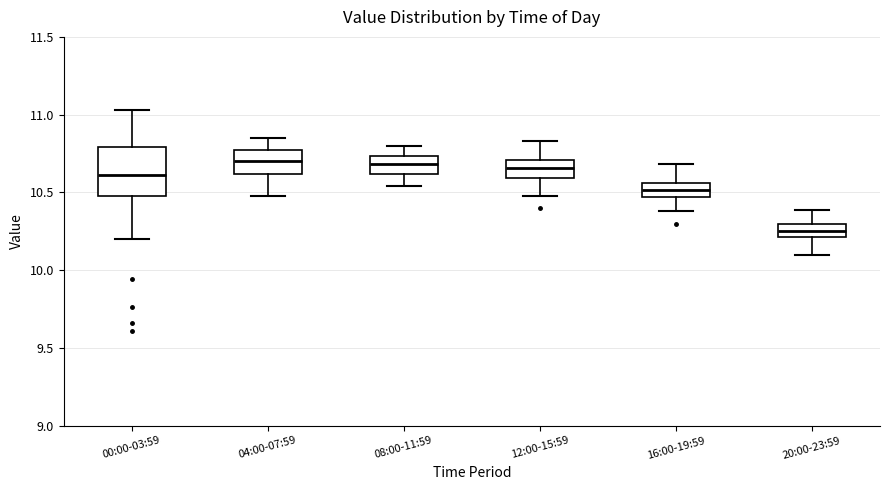

Reading left to right, read every box against the y-axis: the position of its median line, the range the box covers, and the ends of its whiskers. The values are not printed on the chart, so give them approximately, as read against the axis.

00:00-03:59: median 10.60, box 10.50 to 10.80, whiskers 10.20 to 11.05
04:00-07:59: median 10.70, box 10.60 to 10.75, whiskers 10.50 to 10.85
08:00-11:59: median 10.70, box 10.60 to 10.75, whiskers 10.55 to 10.80
12:00-15:59: median 10.65, box 10.60 to 10.70, whiskers 10.50 to 10.85
16:00-19:59: median 10.50, box 10.45 to 10.55, whiskers 10.40 to 10.70
20:00-23:59: median 10.25, box 10.20 to 10.30, whiskers 10.10 to 10.40